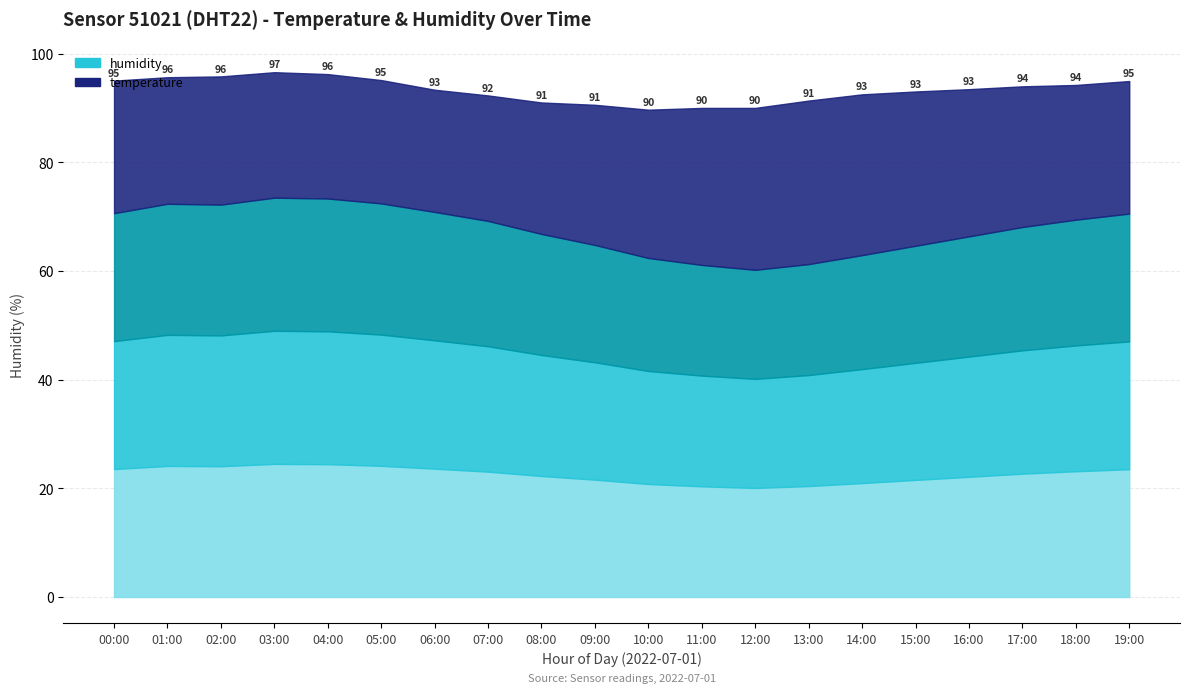

Does the chart have visible grid lines?

Yes